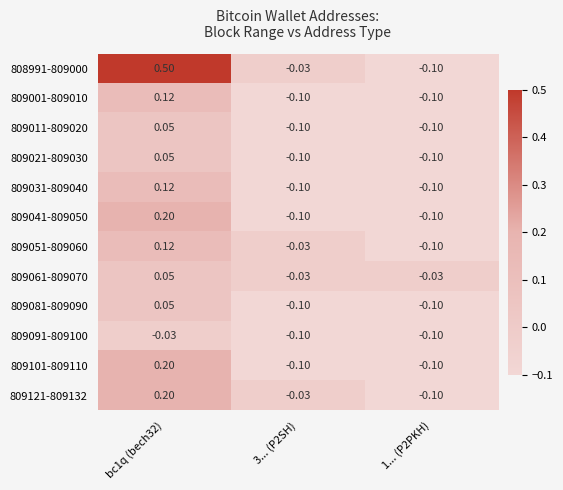

Is the value of 809101-809110 at bc1q (bech32) greater than the value of 809011-809020 at bc1q (bech32)?

Yes